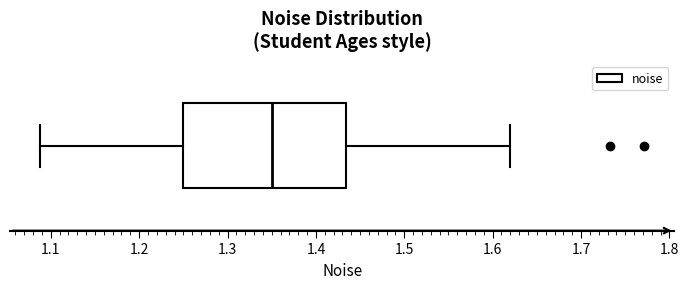

Read this box plot against the x-axis: the position of the median line, the range covered by the box, and the ends of both whiskers. The values are not printed on the chart, so give them approximately, as read against the axis.

median 1.35, box 1.25 to 1.43, whiskers 1.09 to 1.62